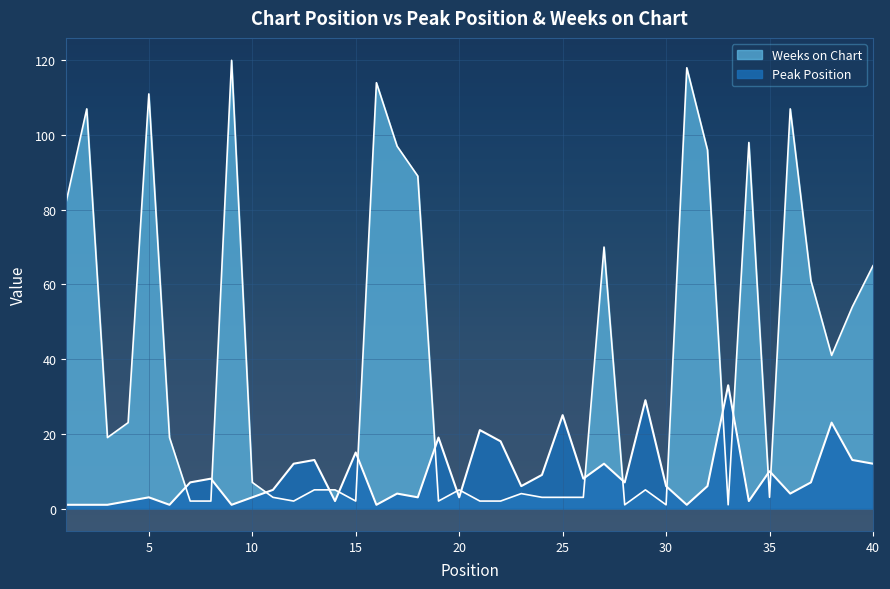

What is the difference between the highest and lowest values at 1?

81